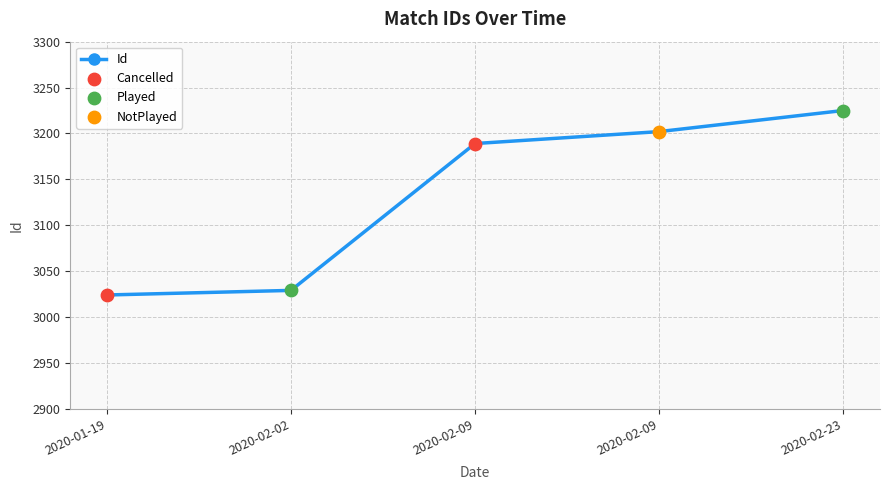

What is the ratio of the value at 2020-02-09 to the value at 2020-02-09?

1.0